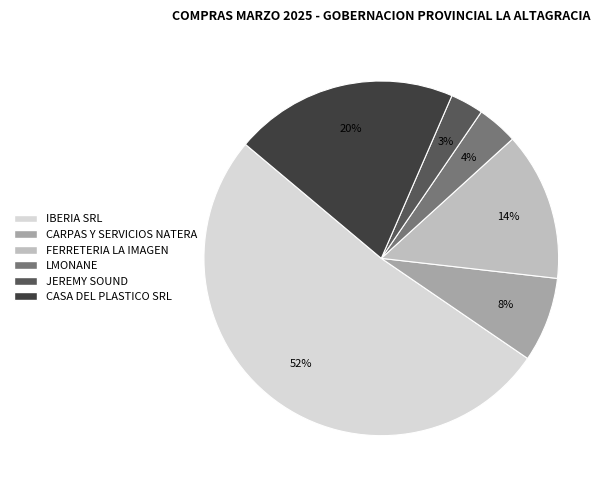

Rank the categories by value from lowest to highest.

JEREMY SOUND, LMONANE, CARPAS Y SERVICIOS NATERA, FERRETERIA LA IMAGEN, CASA DEL PLASTICO SRL, IBERIA SRL